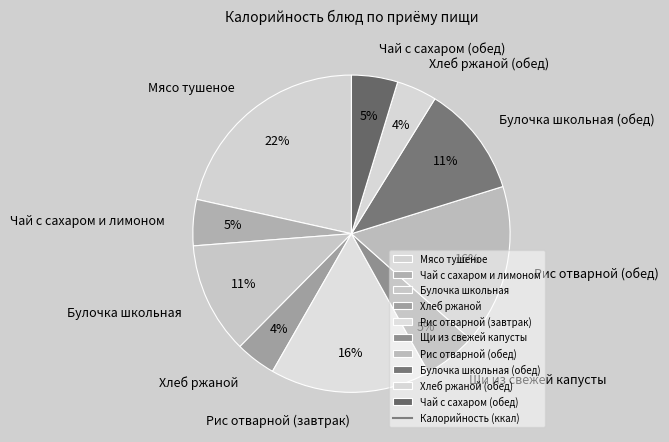

Which category has the biggest portion of the pie?

Мясо тушеное